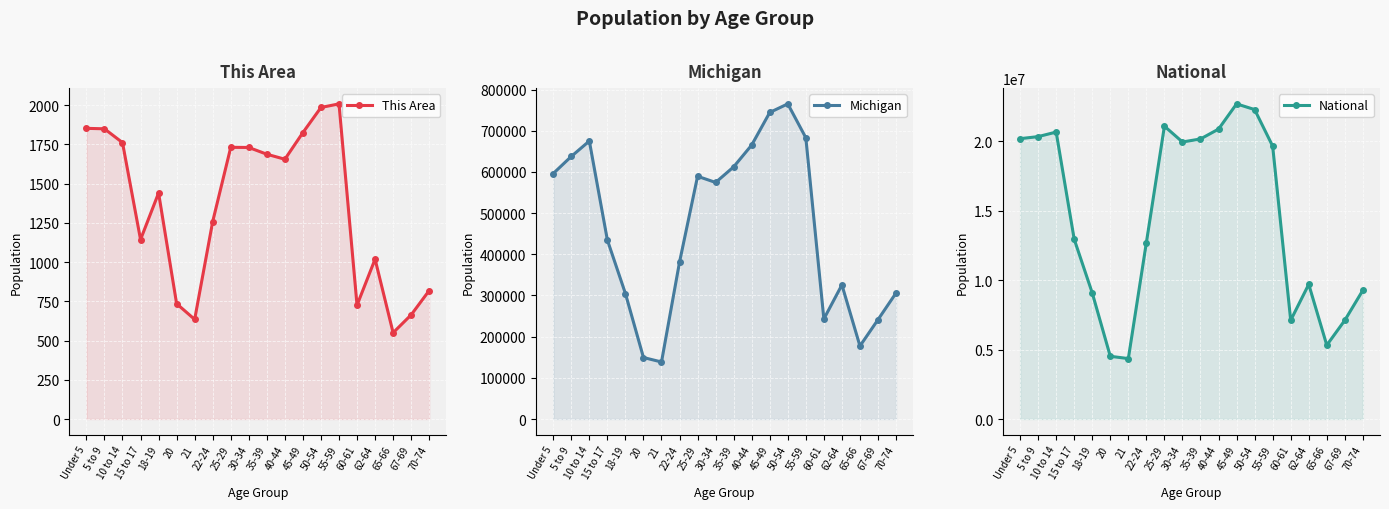

How many lines are shown in the chart?

3